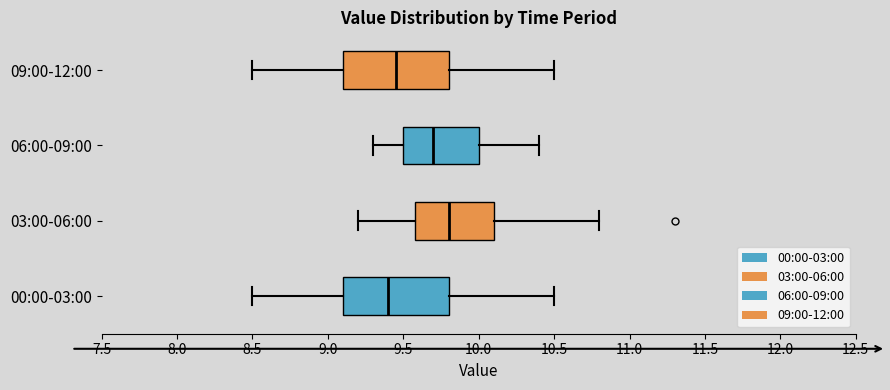

Where does the left whisker of the box for 03:00-06:00 end on the x-axis? The values are not printed on the chart, so give them approximately, as read against the axis.

9.20